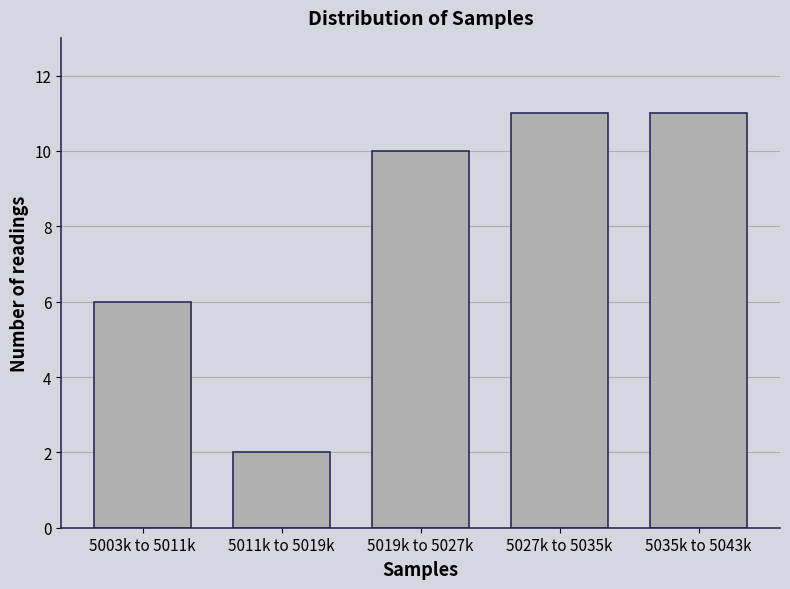

Reading left to right, list all the values displayed in this chart.

6	2	10	11	11